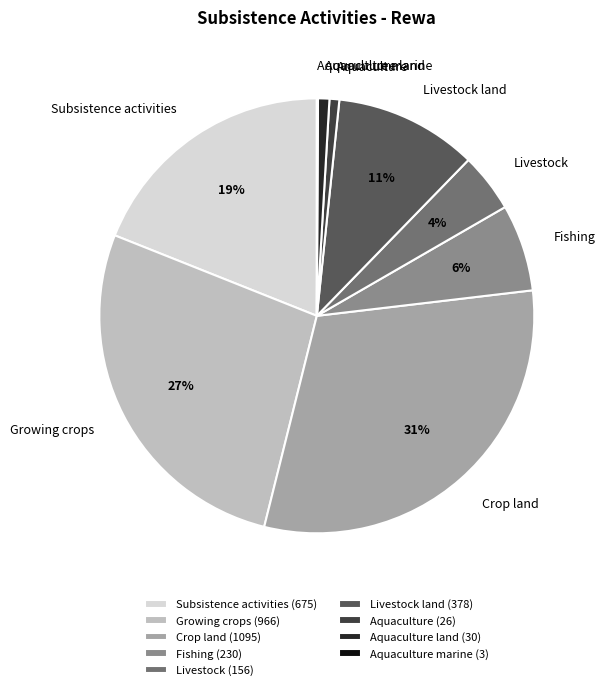

True or false: Aquaculture accounts for 10% of the total.

False